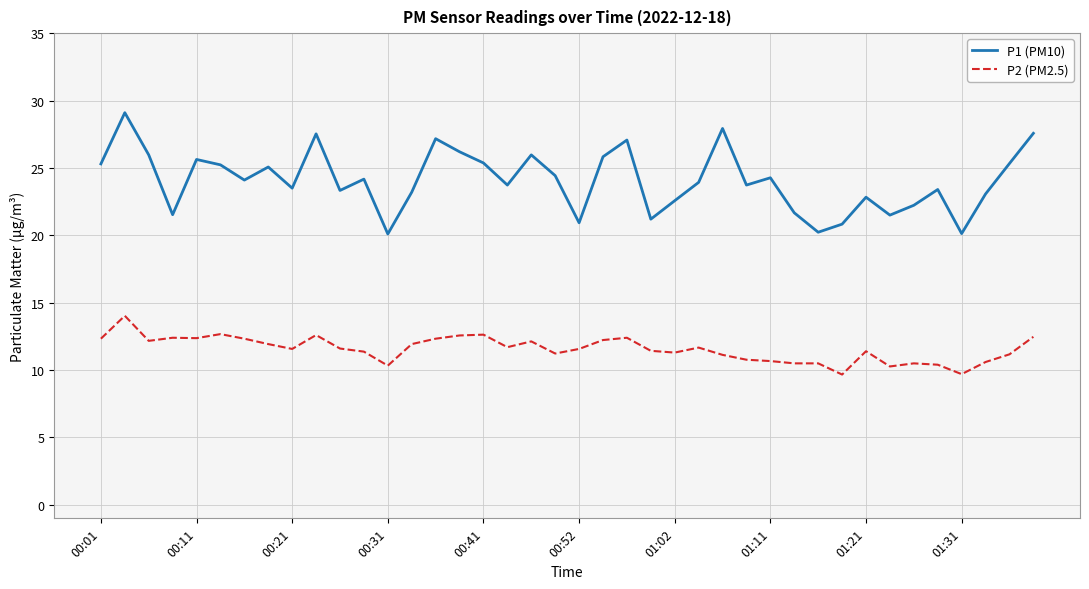

List the series in order of their peak value, highest first.

P1 (PM10), P2 (PM2.5)